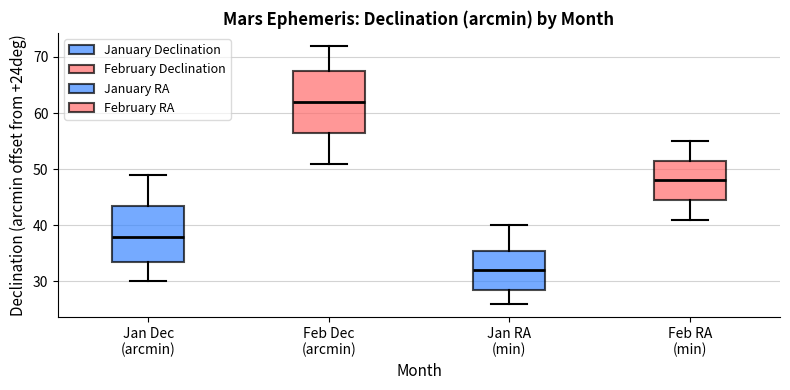

Which box has the lowest median line?

Jan RA (min)